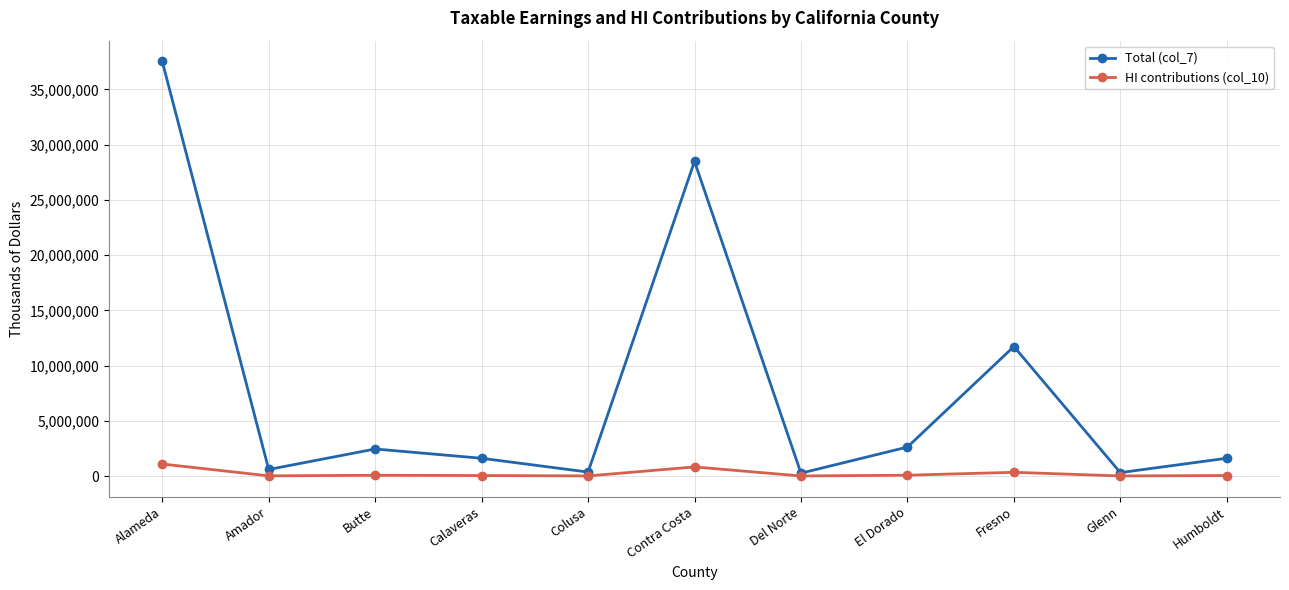

Which series has the widest spread of values?

Total (col_7)